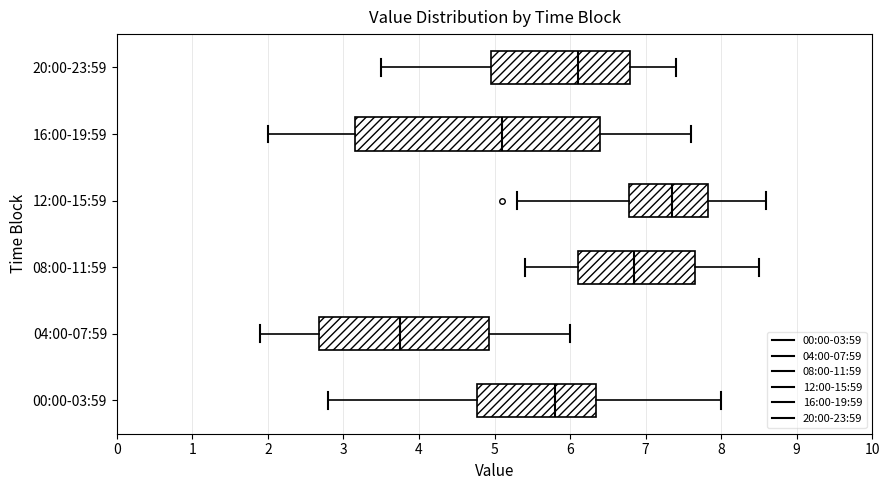

Where does the median line of the box for 20:00-23:59 sit on the x-axis? The values are not printed on the chart, so give them approximately, as read against the axis.

6.1